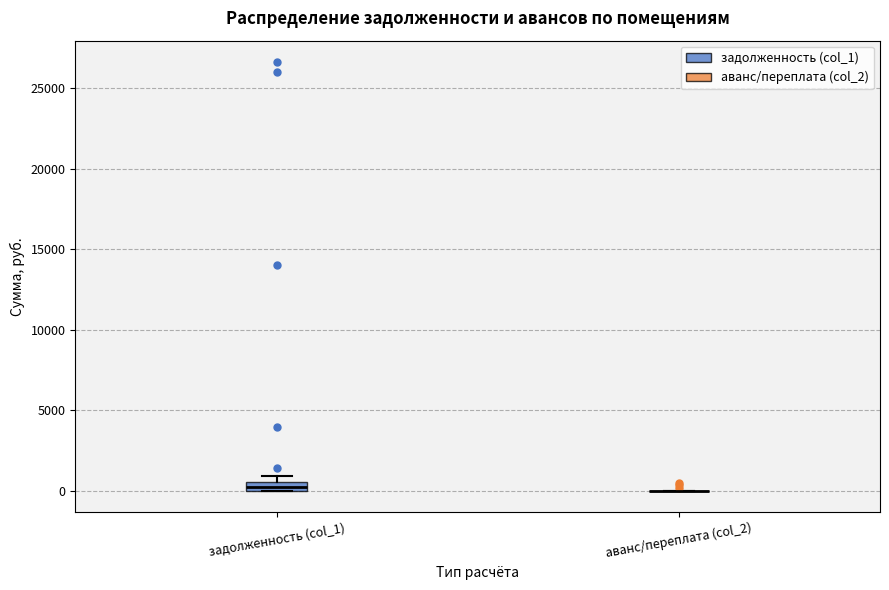

Comparing the boxes themselves (not the whiskers), which one is the tallest?

задолженность (col_1)